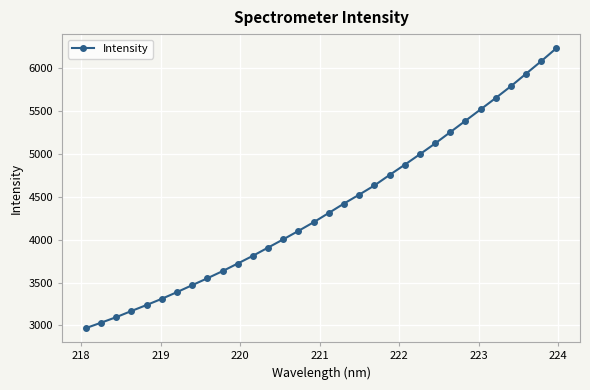

What is the average value?

4379.4